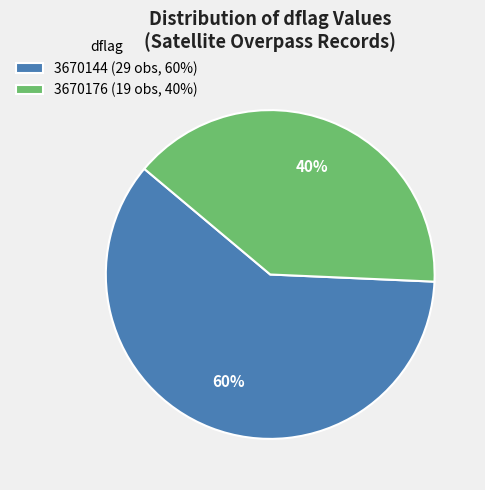

Does 3670144 account for over 50% of the chart?

Yes